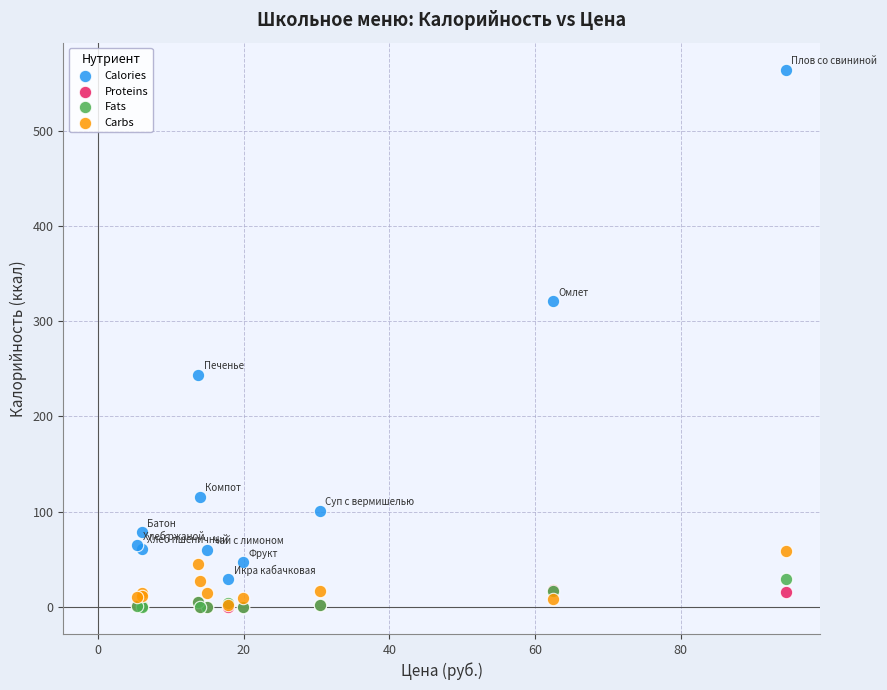

Which series reaches the maximum Y coordinate?

Calories